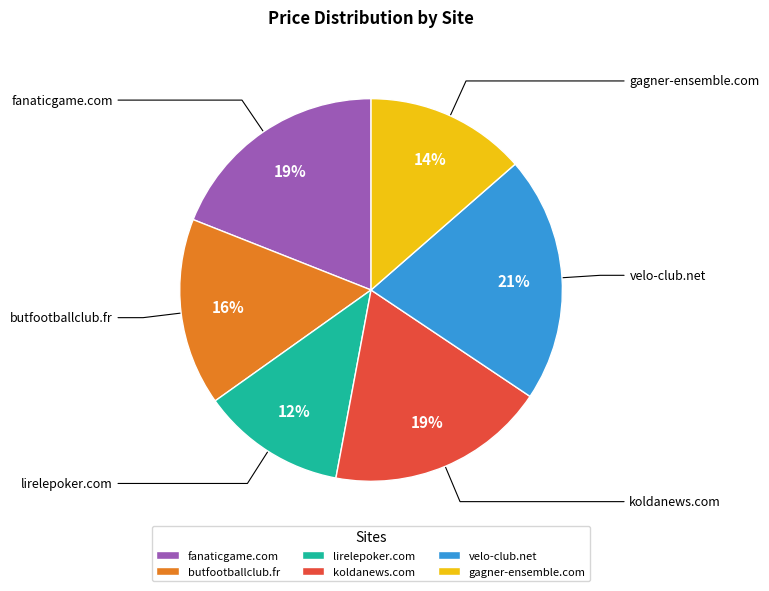

To the nearest percent, what is the difference between the largest and smallest slice percentages?

9%